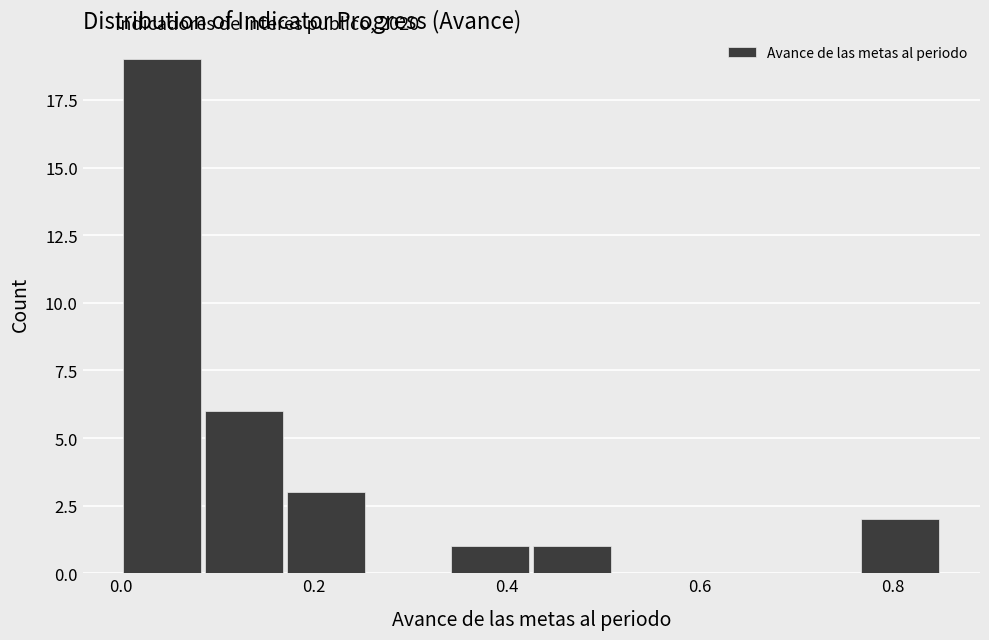

Over which range of the x-axis is the bar tallest?

0.000 to 0.085